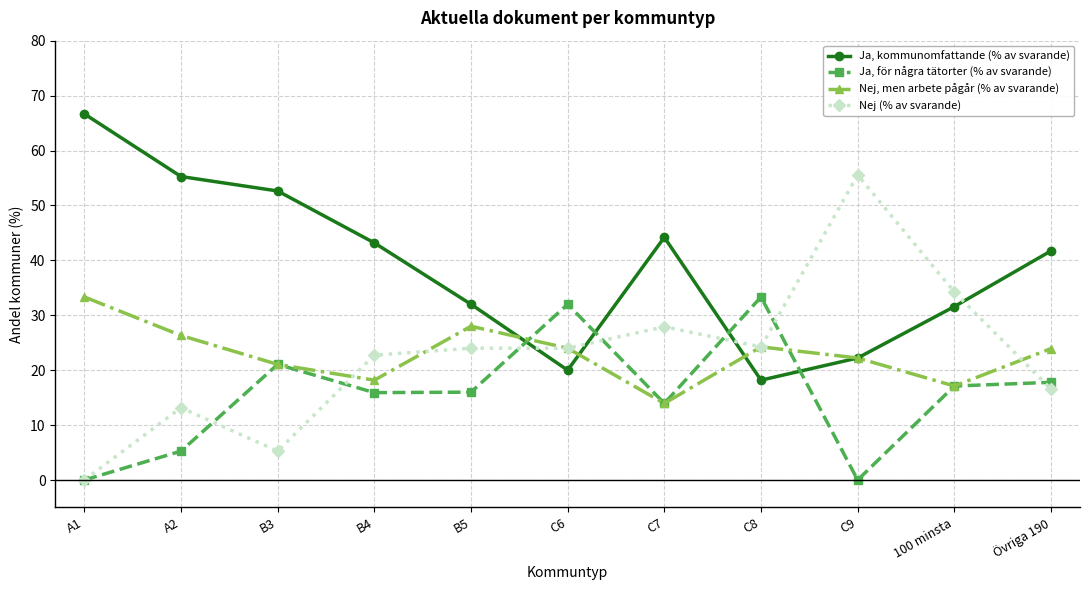

In Ja, för några tätorter (% av svarande), how many points are higher than both neighbors (excluding endpoints)?

3